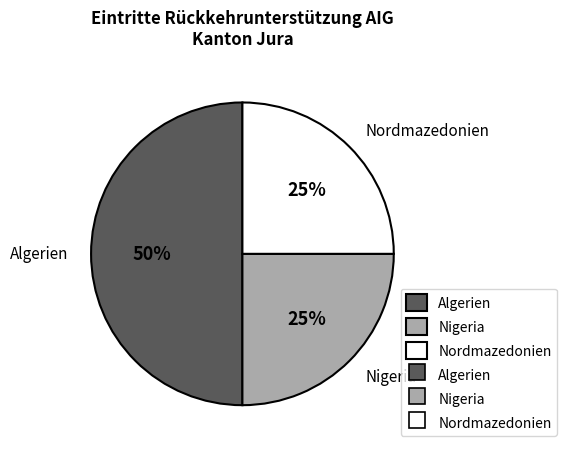

To the nearest percent, what percentage of the pie is Algerien?

50%